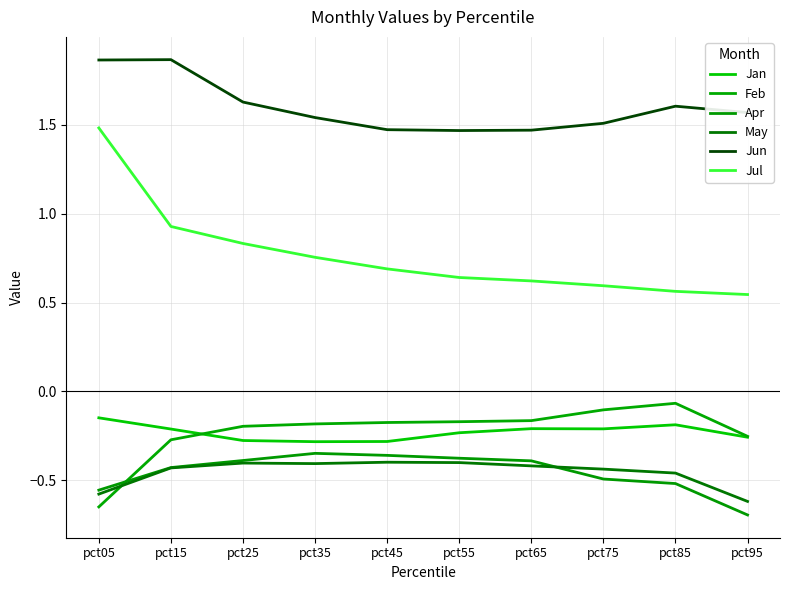

What is the difference between the highest and lowest values at pct35?

1.9